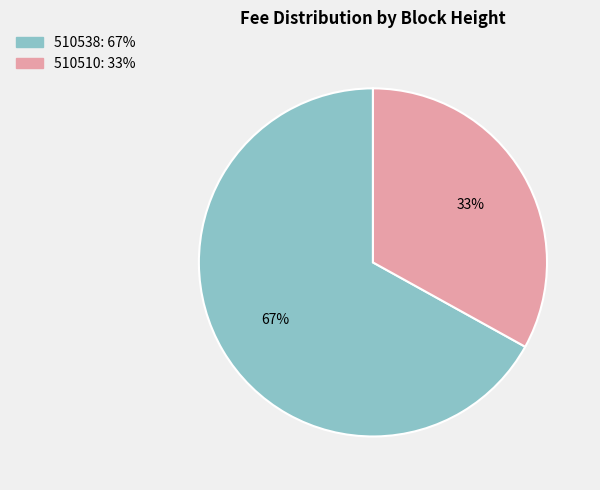

How many segments does this pie chart have?

2